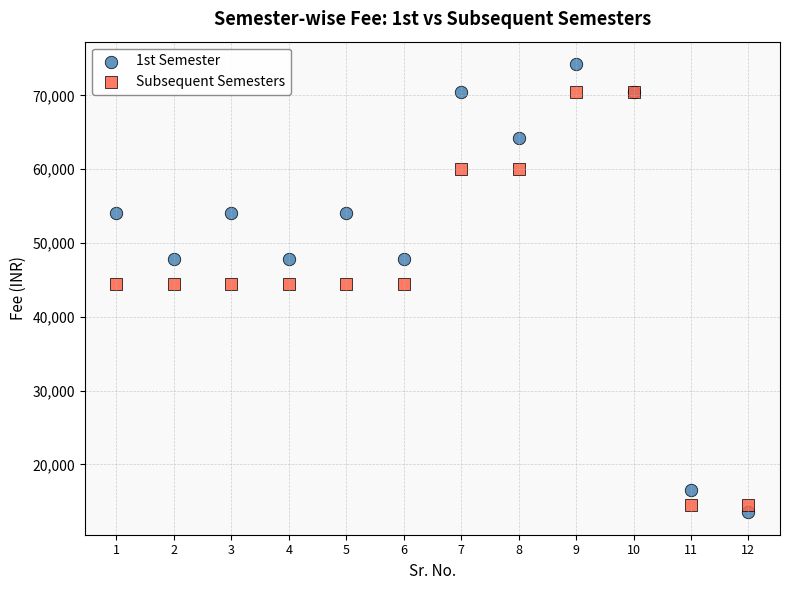

Which series reaches the minimum Y coordinate?

1st Semester